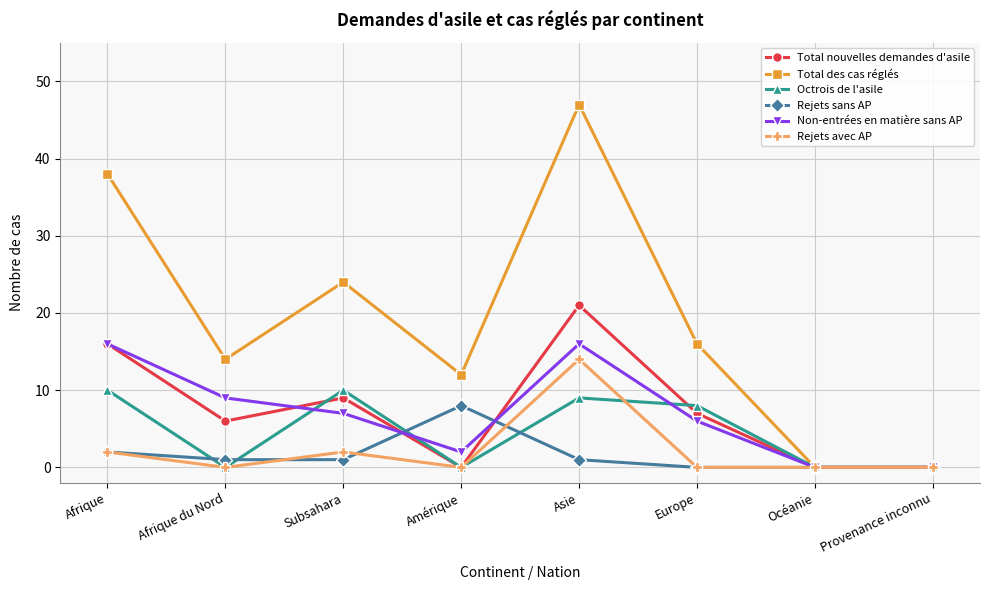

Between Asie and Océanie, which series saw the biggest shift?

Total des cas réglés